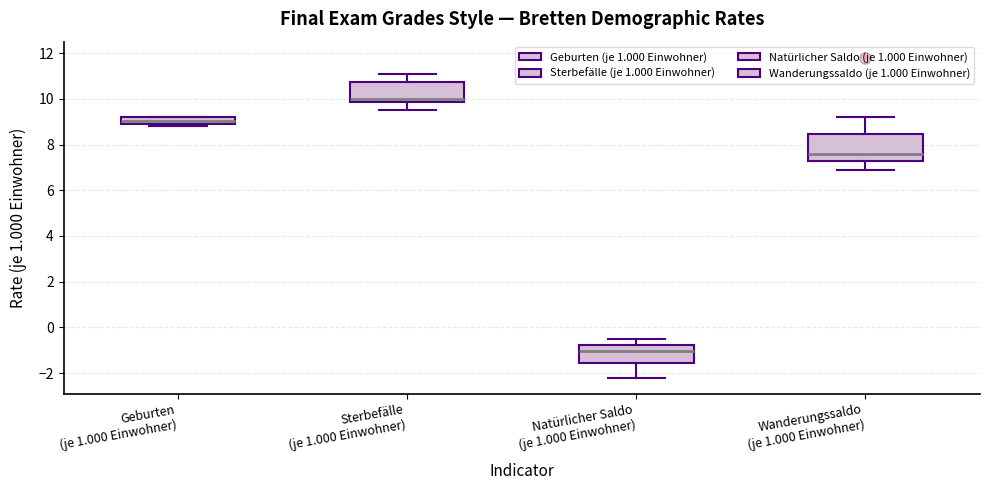

Where is the upper edge of the box for Wanderungssaldo (je 1.000 Einwohner) on the y-axis? The values are not printed on the chart, so give them approximately, as read against the axis.

8.4